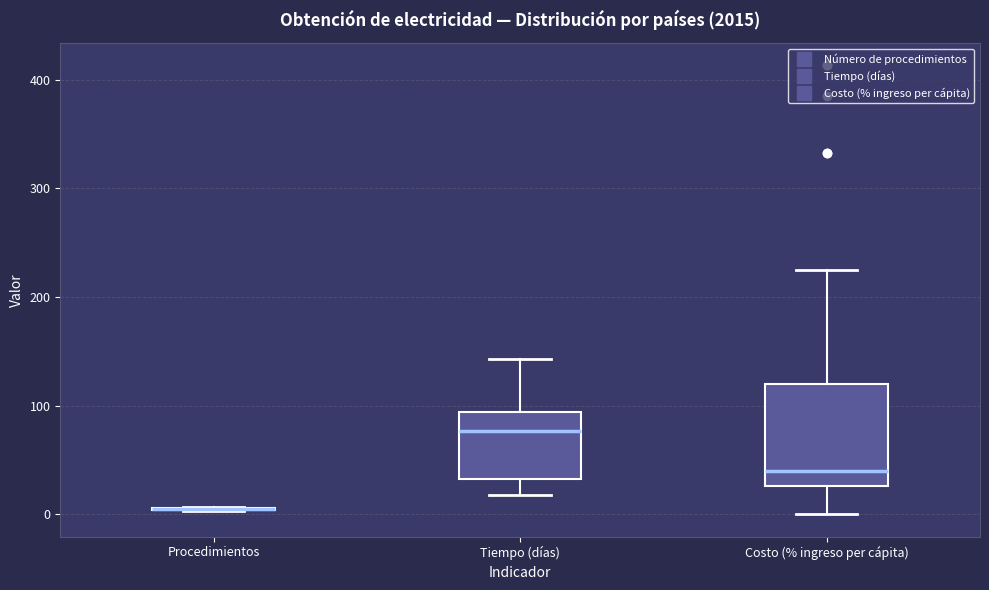

Reading left to right, transcribe this box plot: for each box, give where its median line is, the range the box spans, and where its two whiskers end, as read against the y-axis. The values are not printed on the chart, so give them approximately, as read against the axis.

Procedimientos: box collapsed to a line at 10, whiskers 0 to 10
Tiempo (días): median 80, box 30 to 90, whiskers 20 to 140
Costo (% ingreso per cápita): median 40, box 30 to 120, whiskers 0 to 230